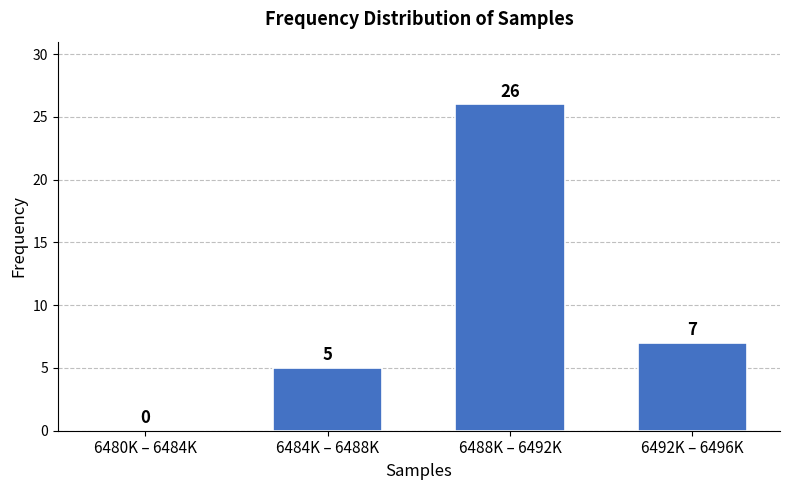

Reading right to left, extract all data points from this chart.

6492K – 6496K=7	6488K – 6492K=26	6484K – 6488K=5	6480K – 6484K=0